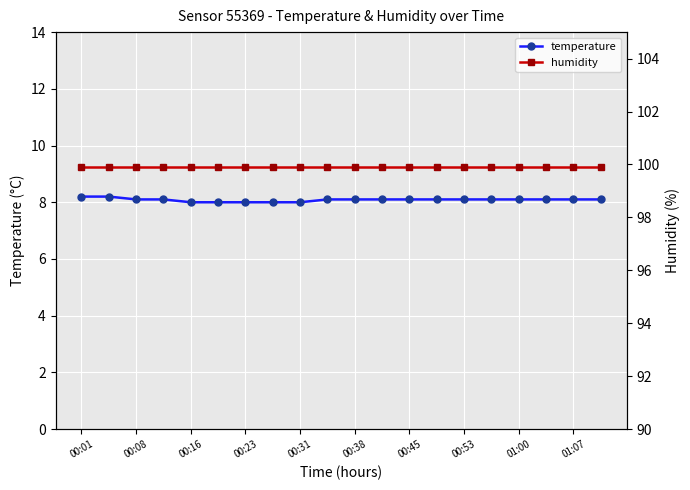

What is the maximum value for temperature?

8.2